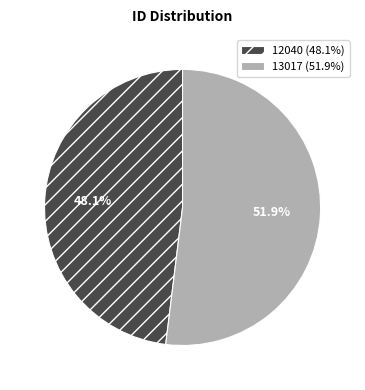

What is the ratio of the value at 12040 to the value at 13017?

0.9